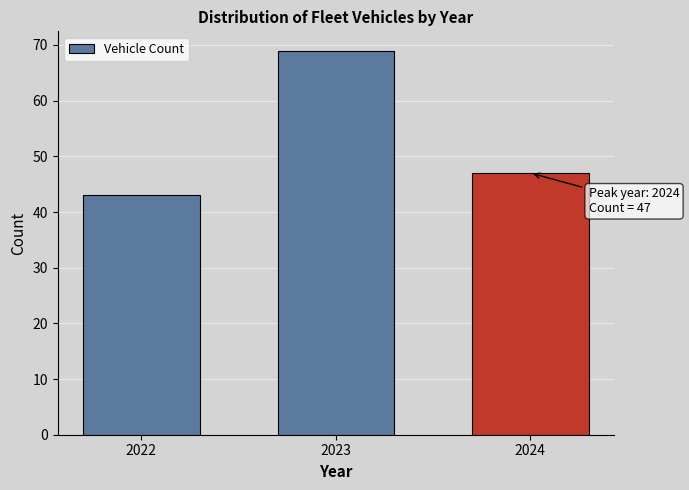

Reading right to left, list all the values displayed in this chart.

47	69	43